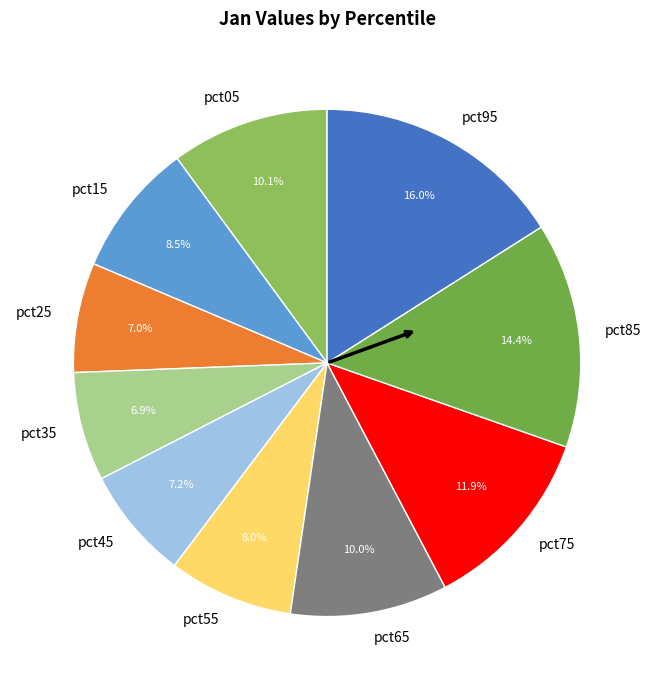

Between pct45 and pct65, which is larger?

pct65